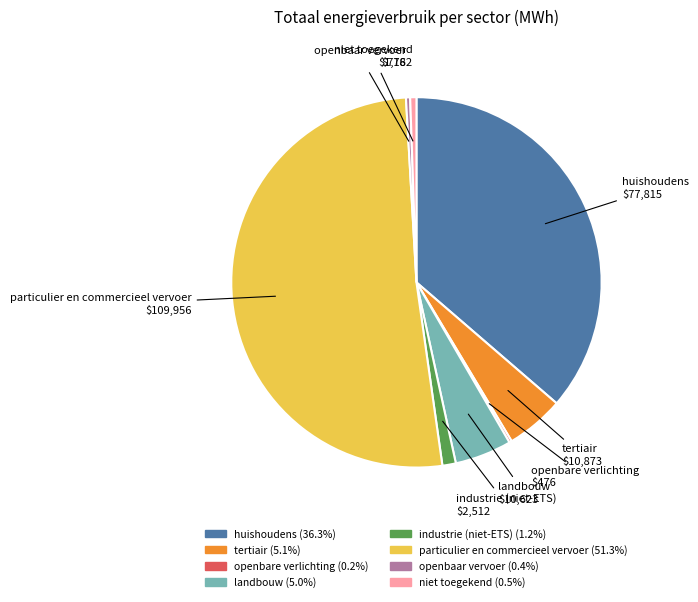

Is the sum of niet toegekend and particulier en commercieel vervoer greater than half?

Yes